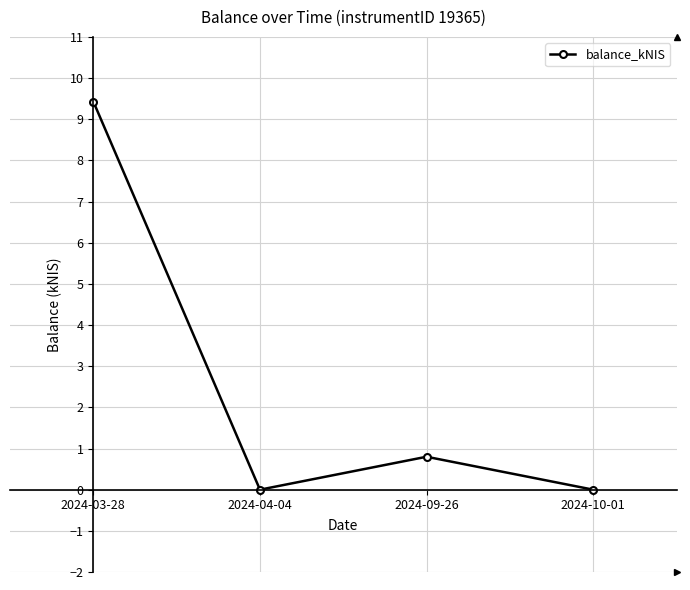

Count the number of categories in the chart.

4